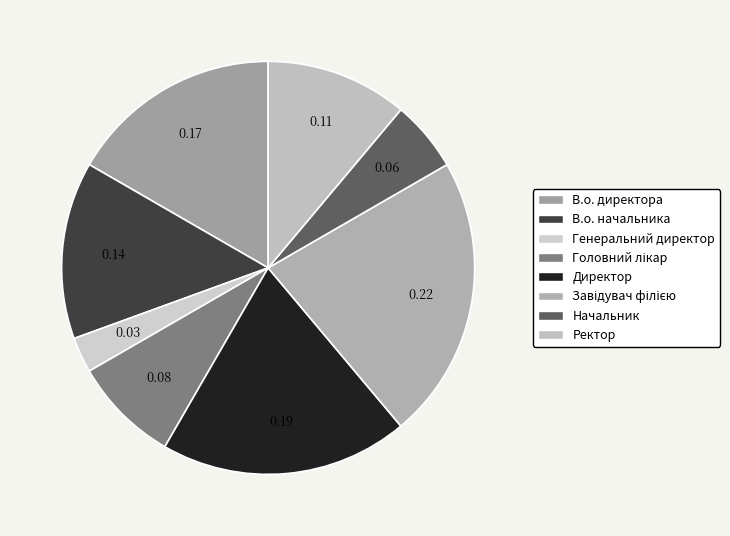

The Начальник slice represents 6% of the pie. True or false?

True